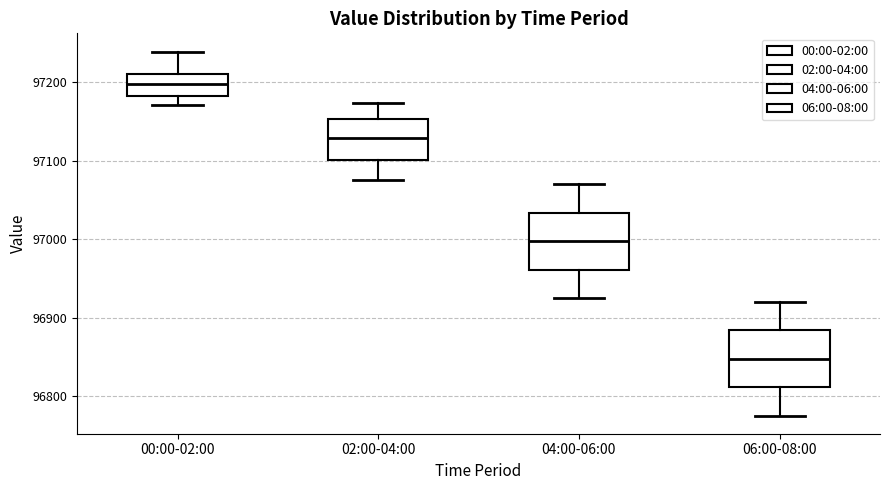

Where is the lower edge of the box for 00:00-02:00 on the y-axis? The values are not printed on the chart, so give them approximately, as read against the axis.

97180